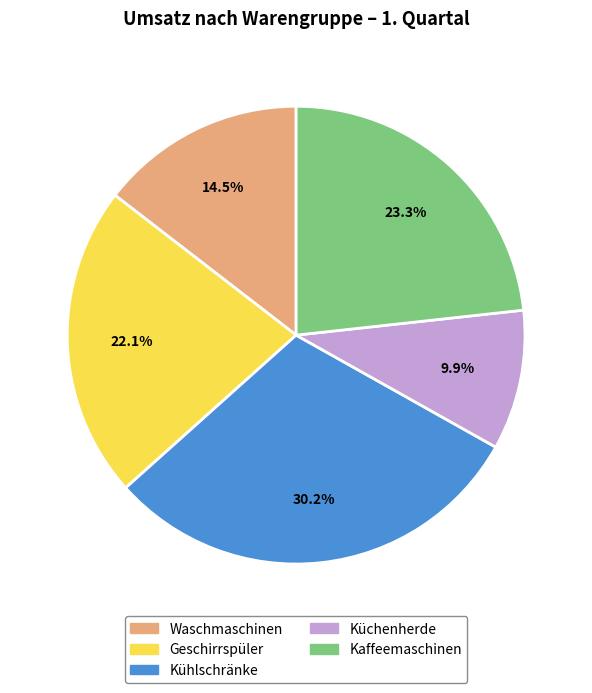

To the nearest percent, what portion does Kühlschränke represent?

30%